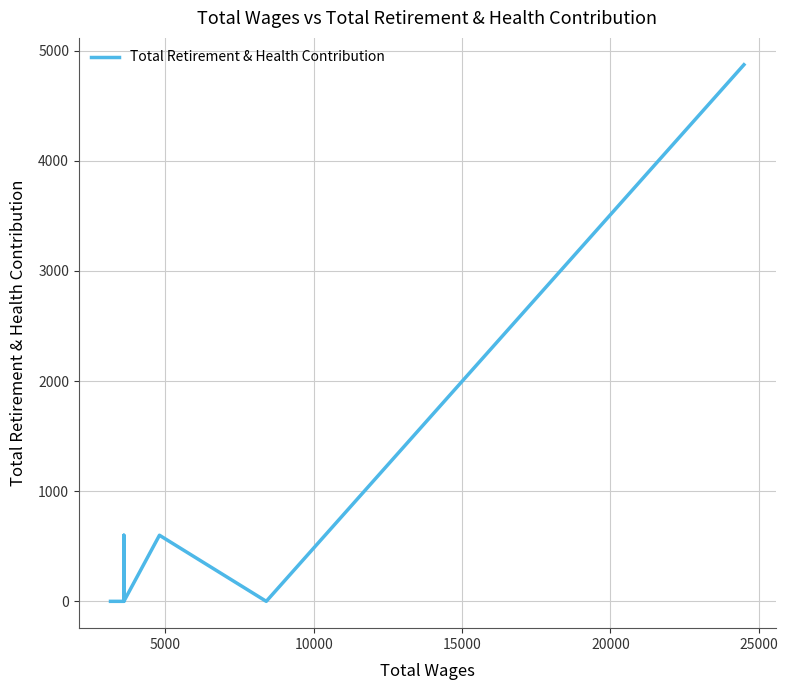

How many lines are shown in the chart?

1